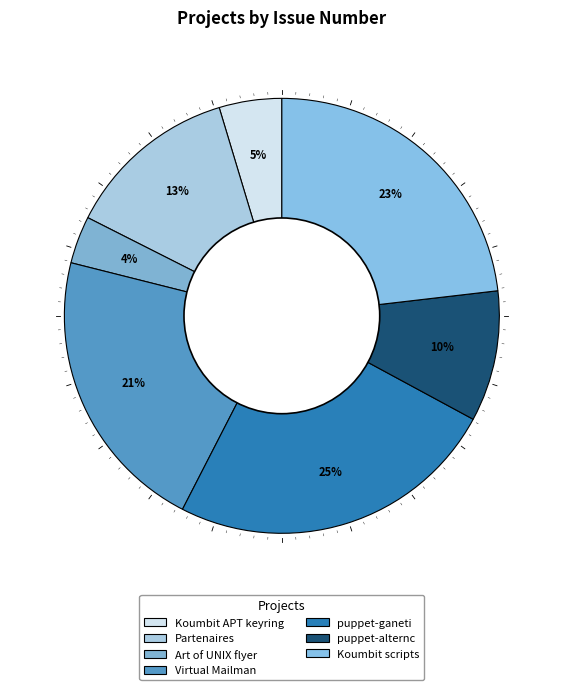

How many slices are in this pie chart?

7